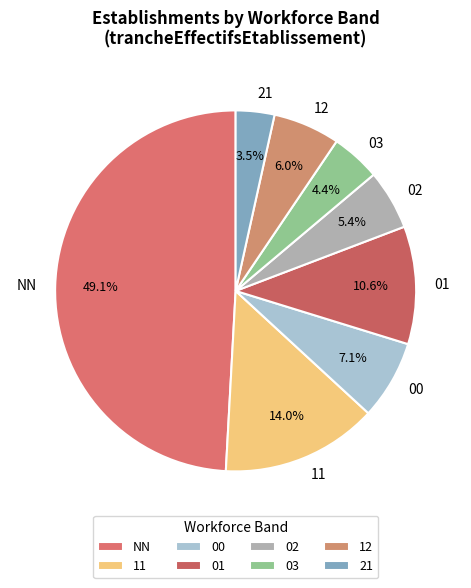

What is the smallest slice in the pie chart?

21